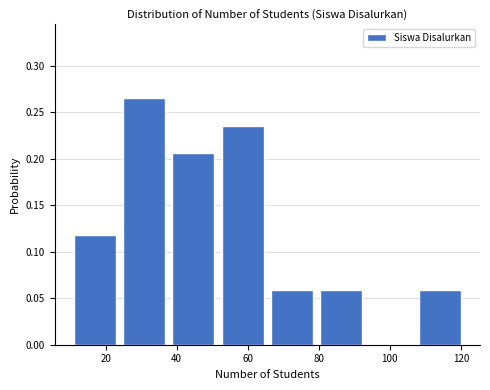

Reading left to right, list every bar in this chart as the range it spans on the x-axis followed by its height. Neither the bar edges nor the heights are printed on the chart, so give them approximately, as read against the axes.

10 to 24: 0.120
24 to 38: 0.265
38 to 52: 0.205
52 to 66: 0.235
66 to 80: 0.060
80 to 94: 0.060
94 to 108: 0
108 to 122: 0.060